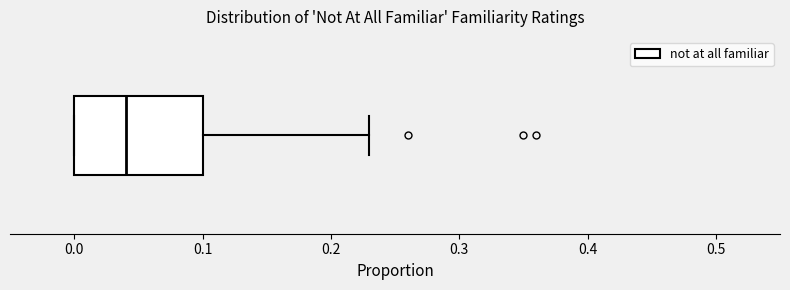

Where is the left edge of the box on the x-axis? The values are not printed on the chart, so give them approximately, as read against the axis.

0.00